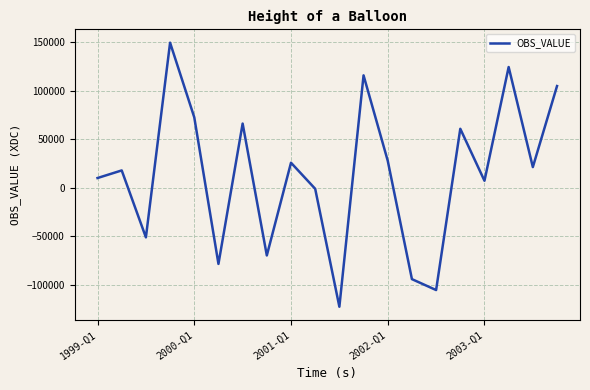

Reading left to right, what are all the values shown in this chart?

10060	17898	-51146	149696	72689	-78567	66249	-69828	25831	-1072	-122750	115989	27888	-94267	-105519	60871	7234	124575	21361	104957